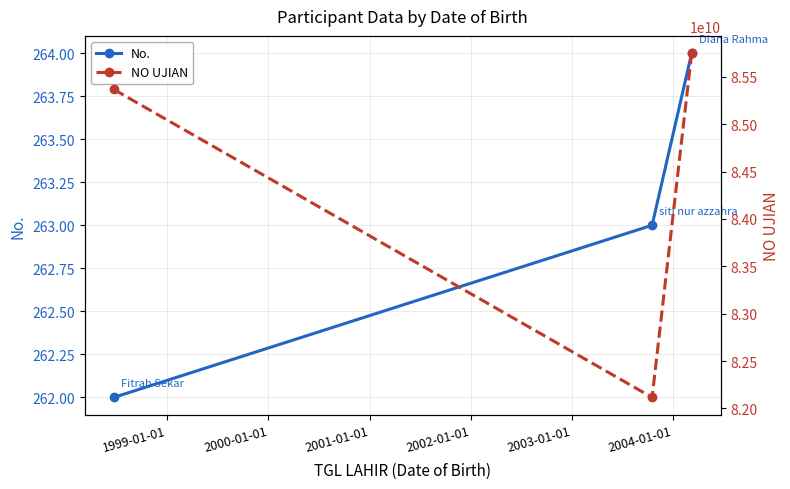

What is the value of the No. point at the 2nd from the left?

263